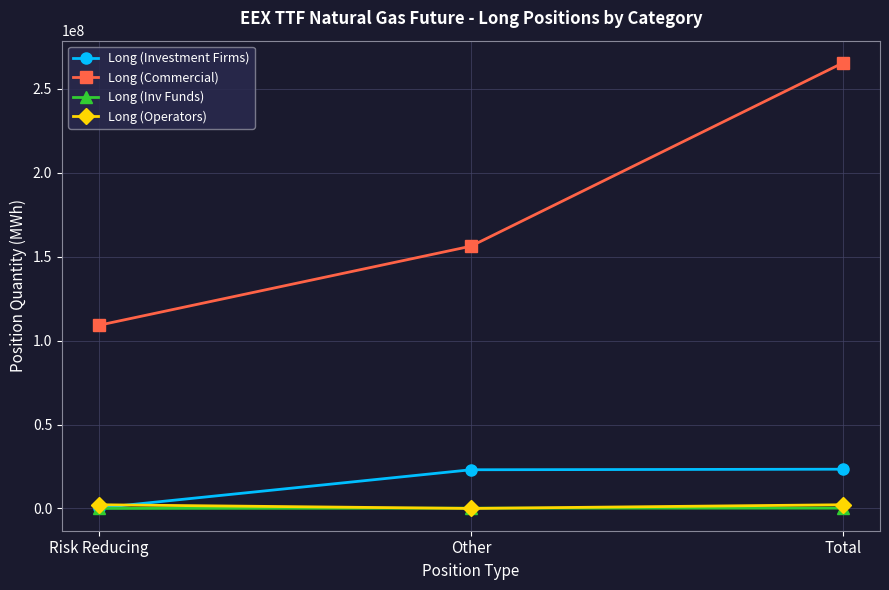

At which category is the sum across all series the highest?

Total